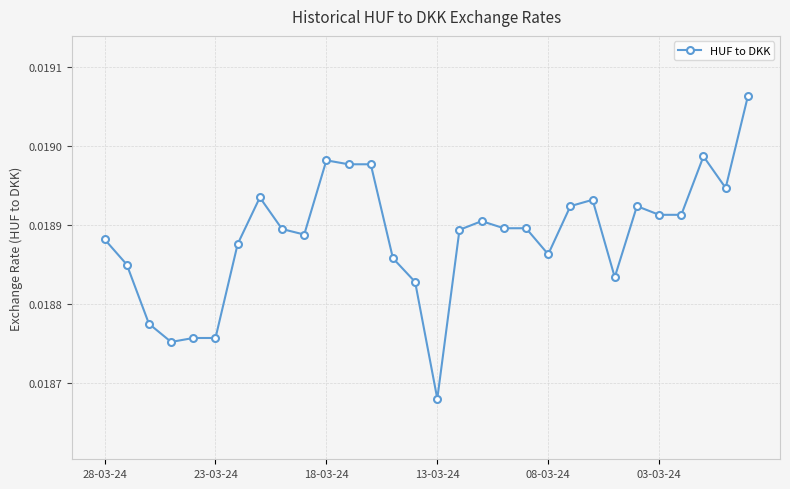

Between 27 and 29, which is larger?

29